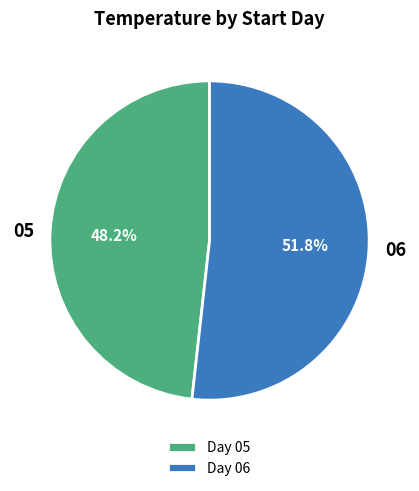

Is there a majority slice in this chart?

Yes